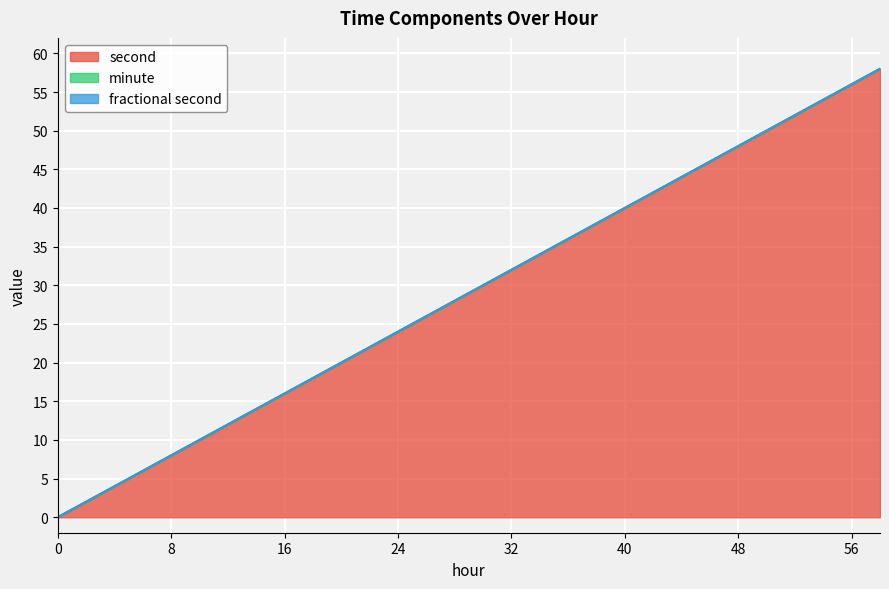

Rank the series by their maximum value, from highest to lowest.

second, minute, fractional second